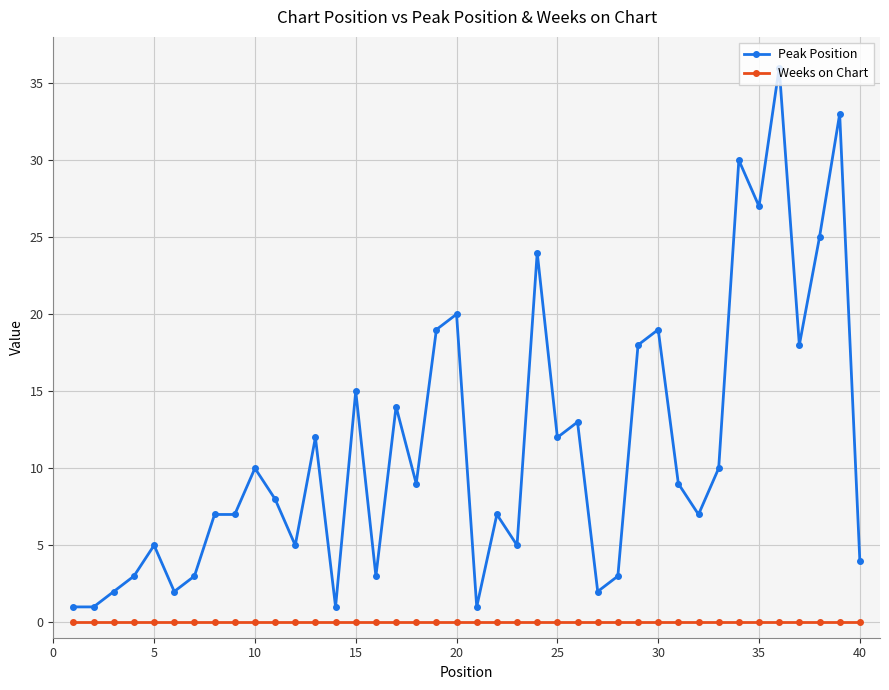

Which series has the largest total across all categories?

Peak Position